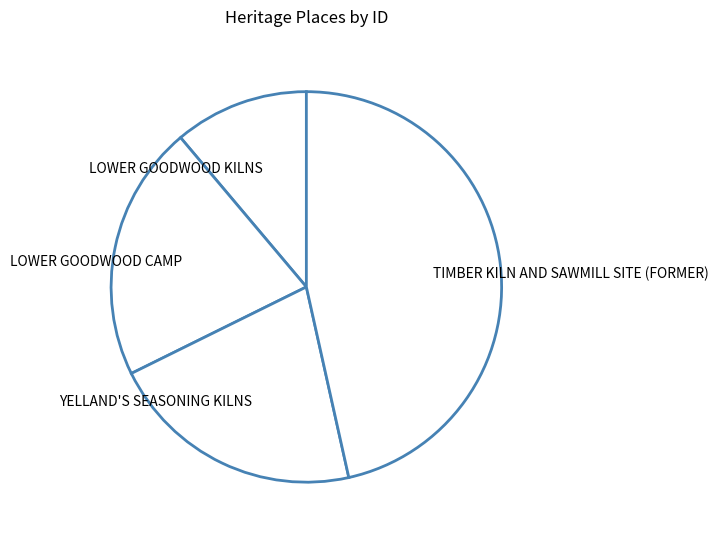

What is the ratio of the value at TIMBER KILN AND SAWMILL SITE (FORMER) to the value at YELLAND'S SEASONING KILNS?

2.2